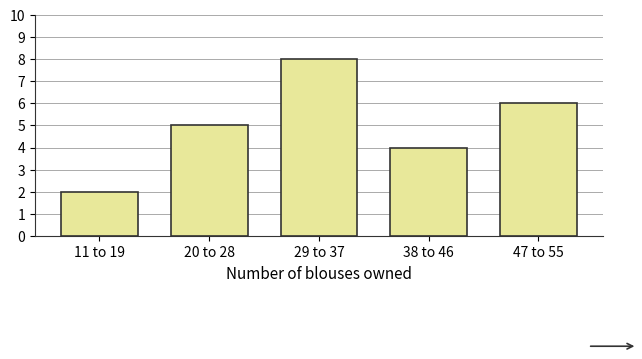

Reading left to right, extract all data points from this chart.

11 to 19=2	20 to 28=5	29 to 37=8	38 to 46=4	47 to 55=6